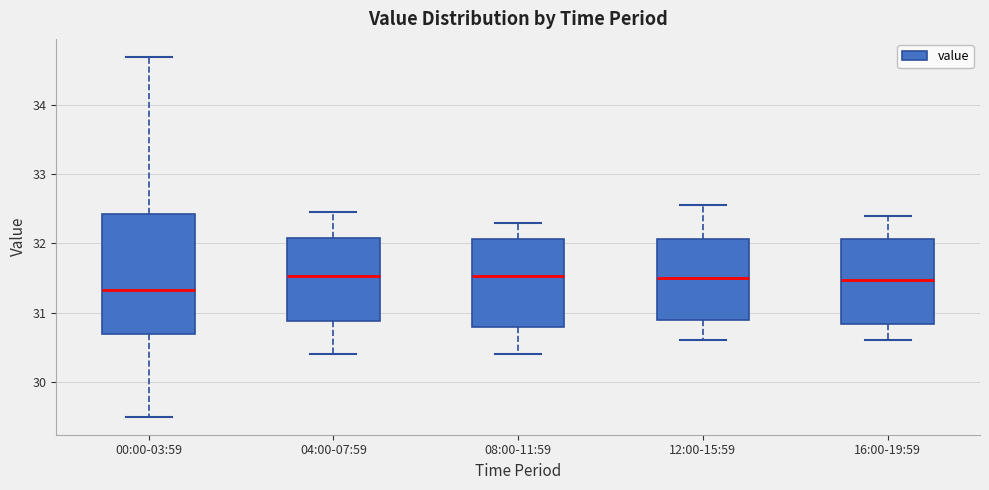

Which box's median line is the lowest?

00:00-03:59